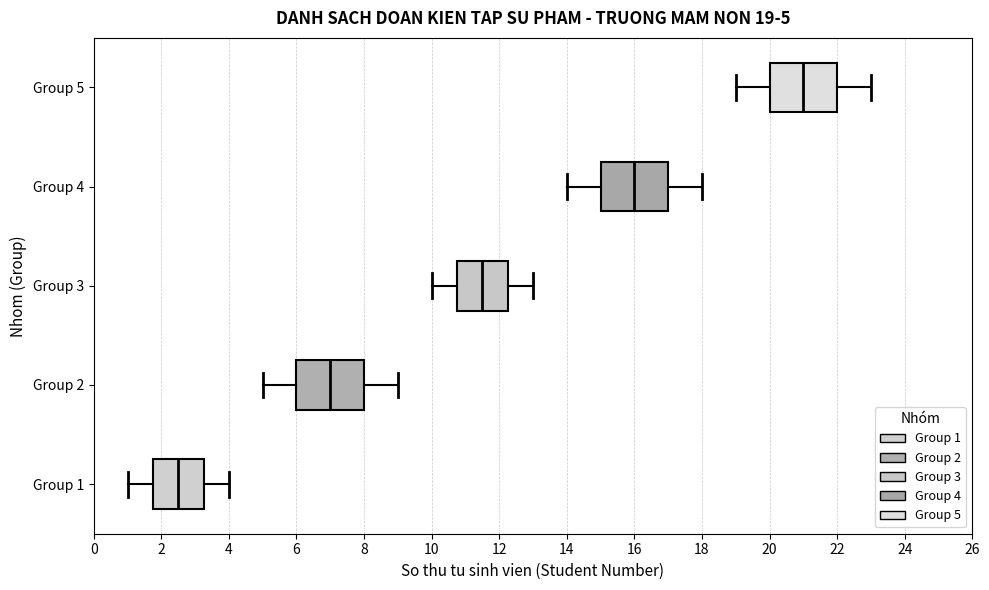

Which box's median line is the furthest to the left?

Group 1